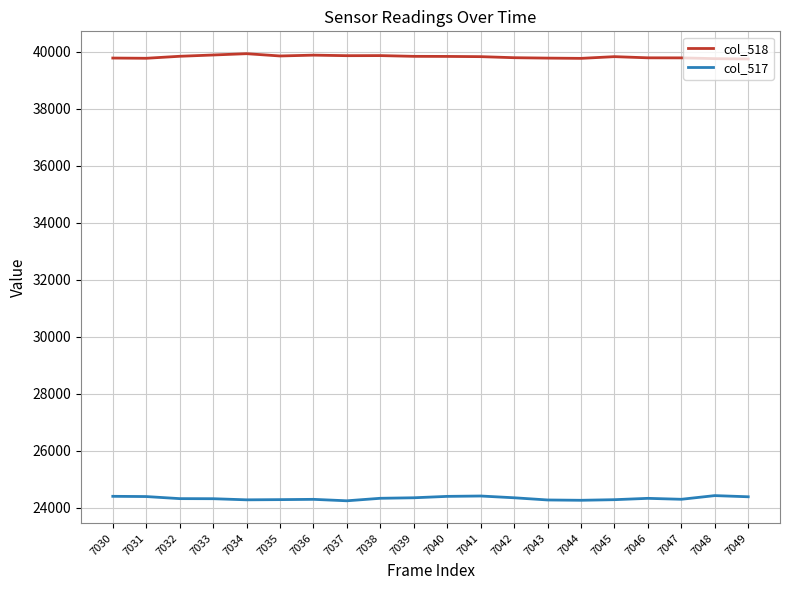

The col_517 series shows 24349 at 7039. True or false?

True